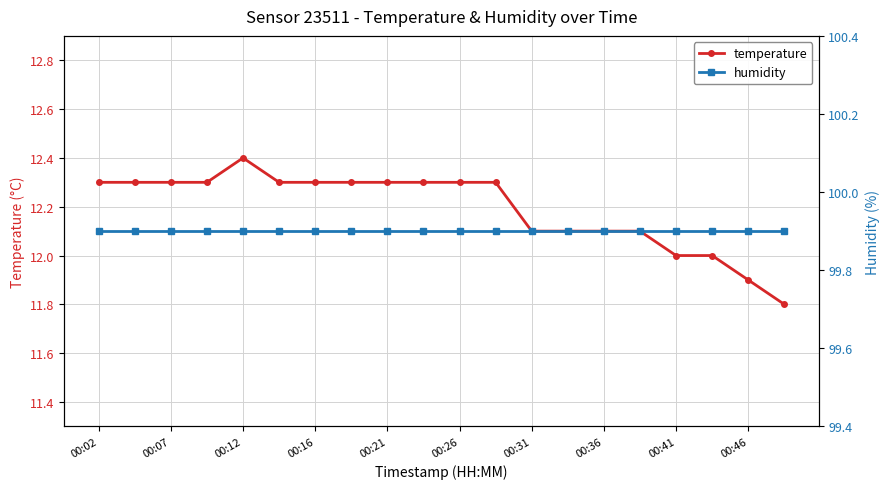

How many interior local peaks does the temperature series have?

1